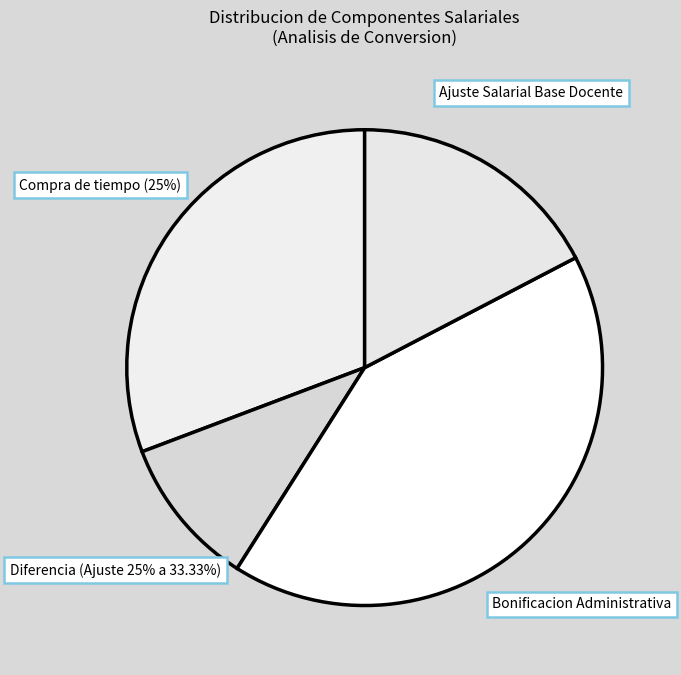

What is the change in value from Compra de tiempo (25%) to Diferencia (Ajuste 25% a 33.33%)?

-11814.9